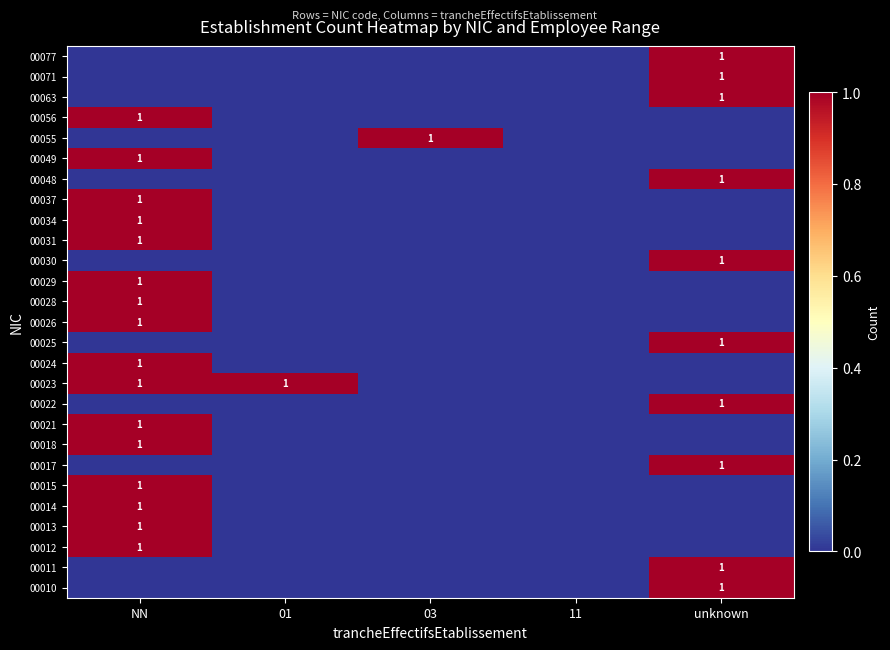

How many values in the 00018 series exceed 0?

1